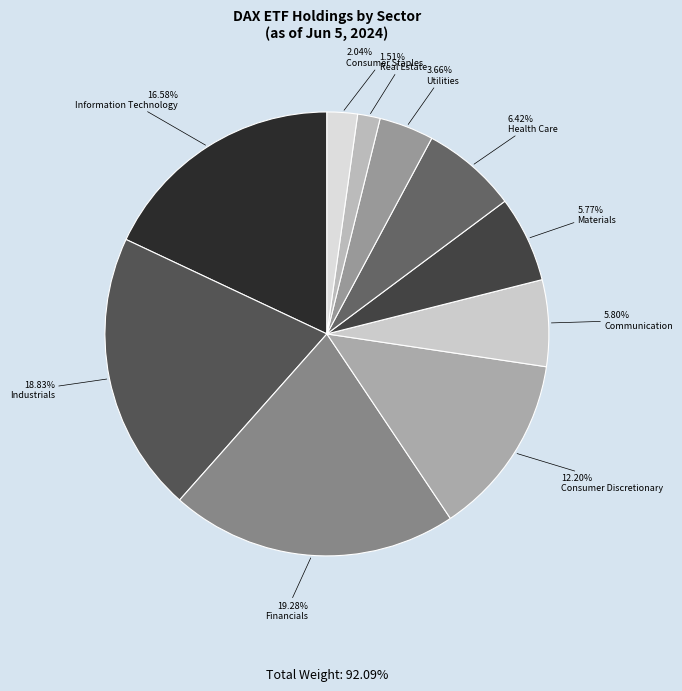

What percentage is NOT represented by Real Estate?

98.4%